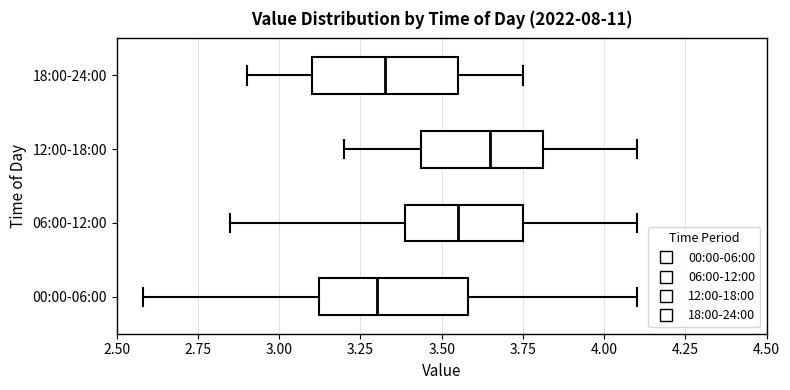

Where does the median line of the box for 00:00-06:00 sit on the x-axis? The values are not printed on the chart, so give them approximately, as read against the axis.

3.30